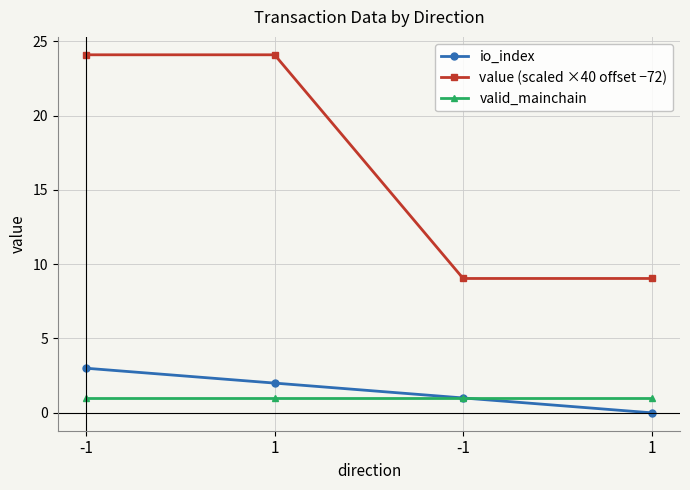

The value of value (scaled ×40 offset −72) at 1 is 9.0. True or false?

True